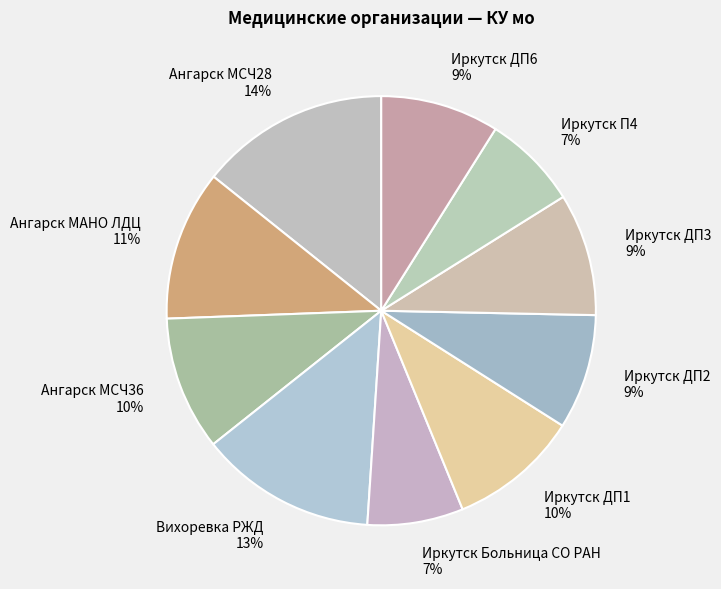

What is the ratio of the value at Ангарск МАНО ЛДЦ to the value at Иркутск П4?

1.6